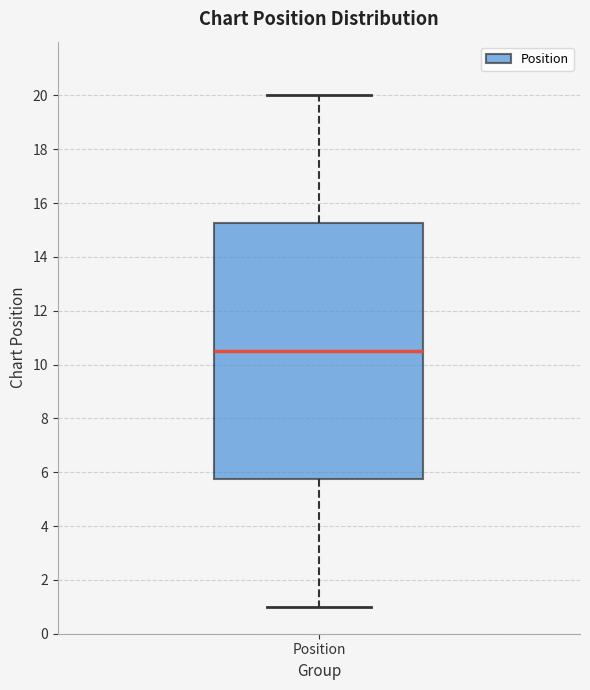

Transcribe this box plot: give where the median line is, the range the box spans, and where the two whiskers end, as read against the y-axis. The values are not printed on the chart, so give them approximately, as read against the axis.

median 10.6, box 5.8 to 15.2, whiskers 1.0 to 20.0